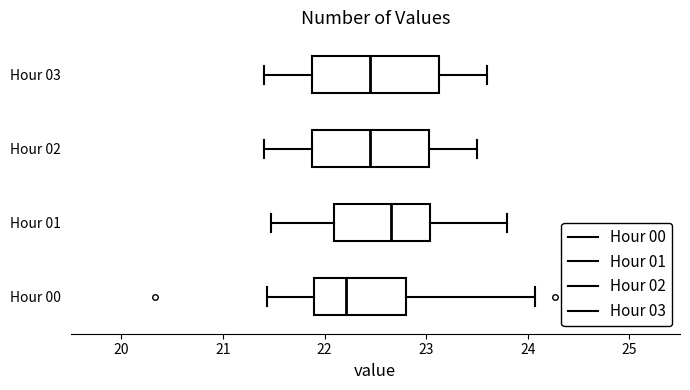

Where is the left edge of the box for Hour 00 on the x-axis? The values are not printed on the chart, so give them approximately, as read against the axis.

21.9